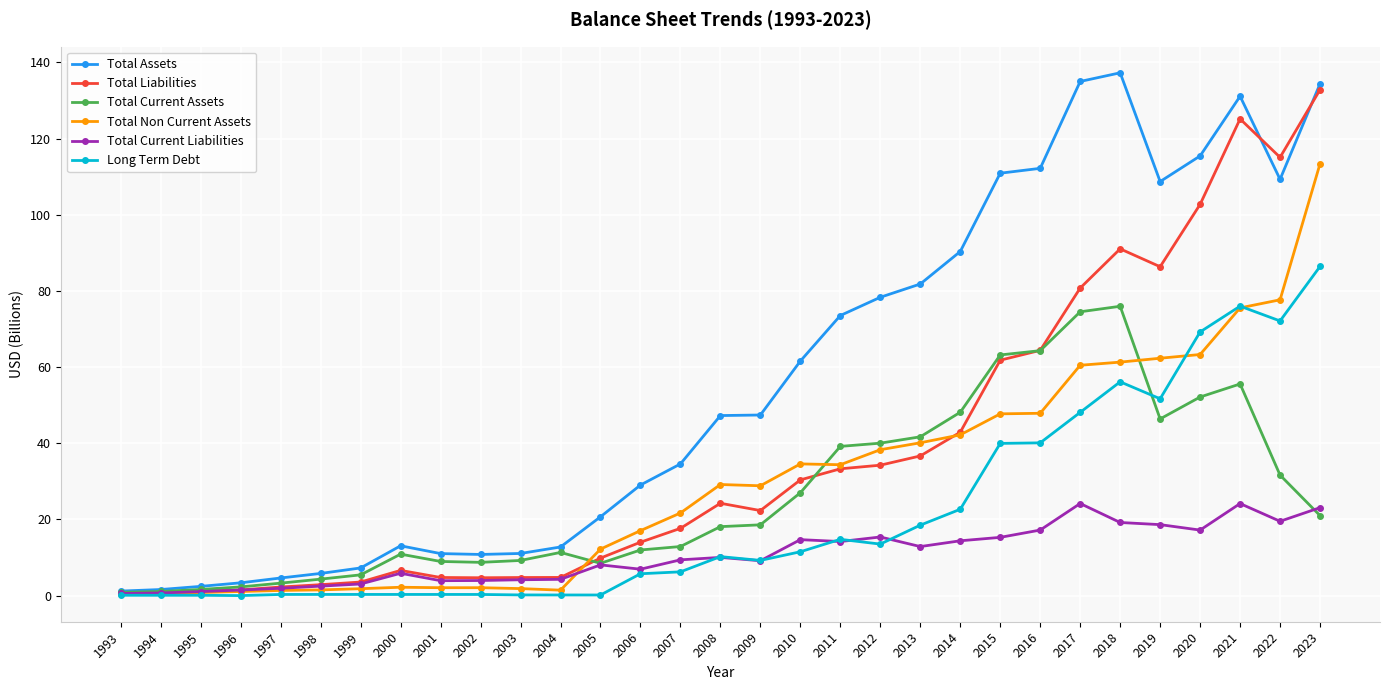

True or false: Total Liabilities has more than 2 interior local peaks.

True